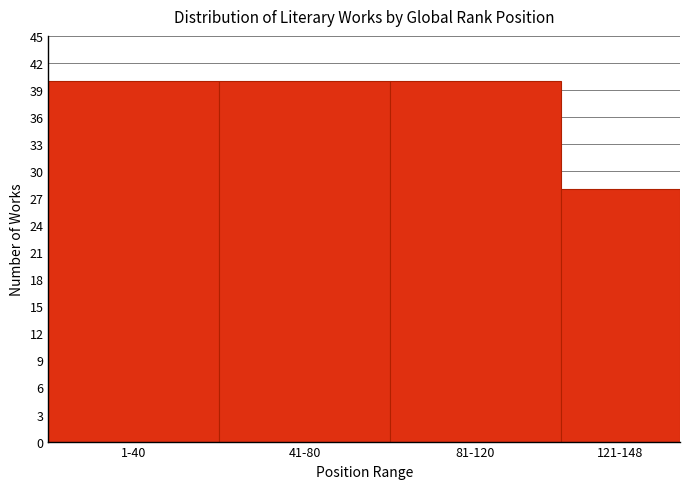

Reading left to right, transcribe all the data shown in this chart.

1-40=40	41-80=40	81-120=40	121-148=28